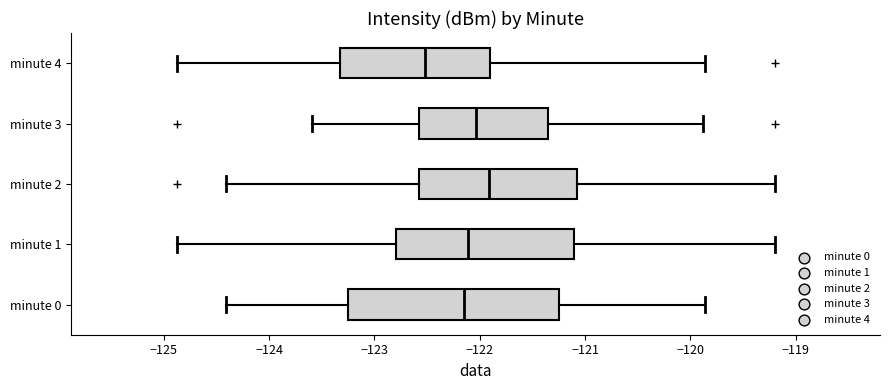

Which box has the furthest to the right median line?

minute 2